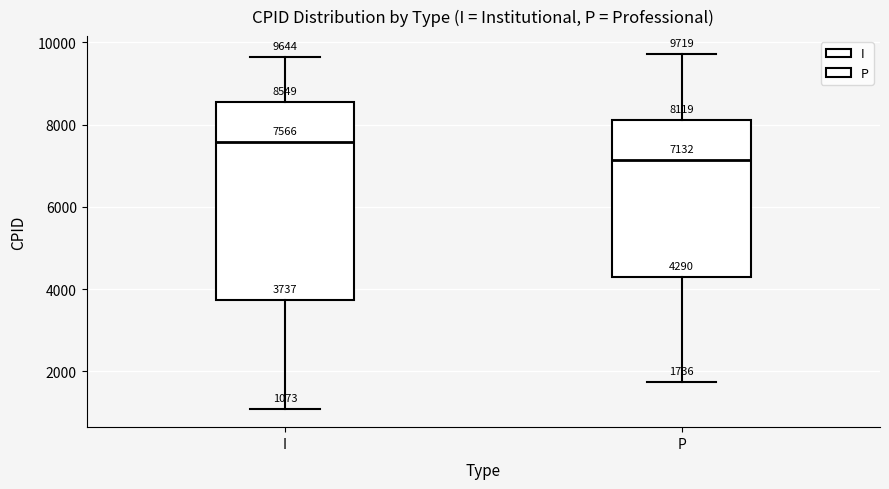

Which box is the tallest, from its lower edge to its upper edge?

I